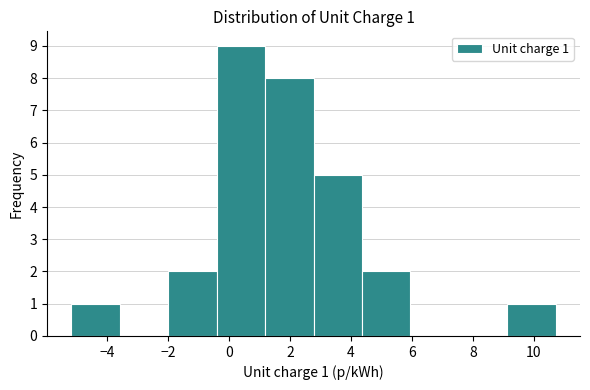

Over which range of the x-axis is the bar tallest?

-0.4 to 1.2